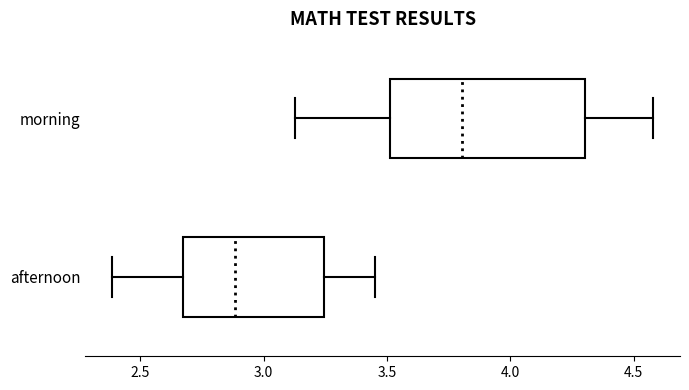

Where does the left whisker of the box for afternoon end on the x-axis? The values are not printed on the chart, so give them approximately, as read against the axis.

2.40